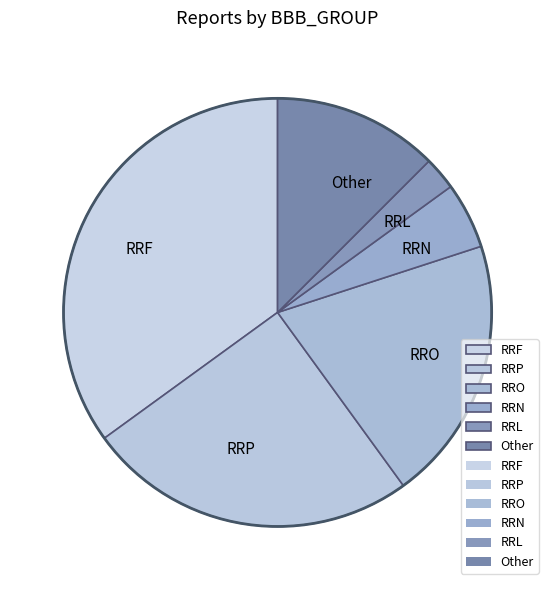

Is there any slice that represents more than half of the pie?

No